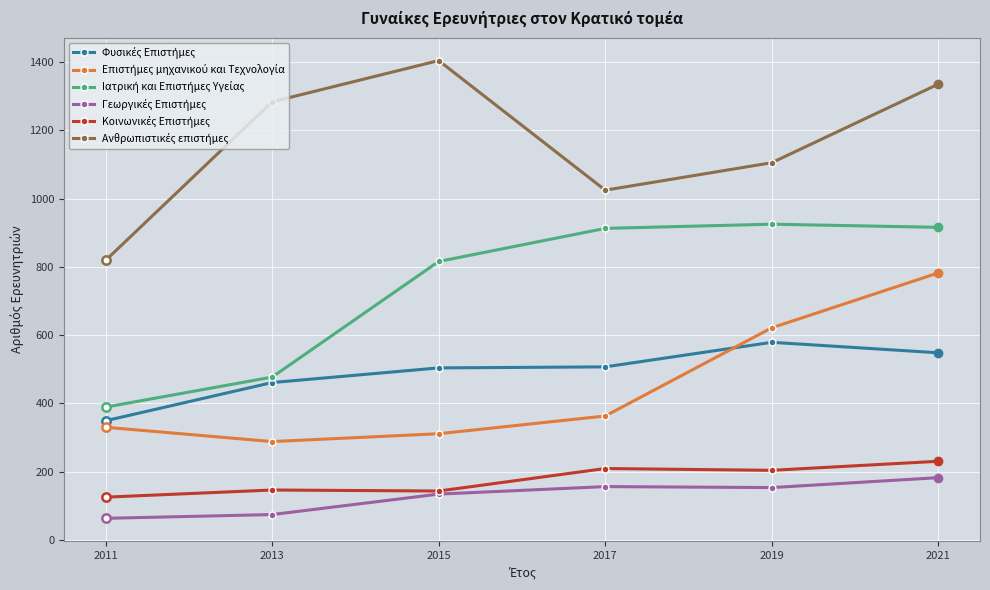

What is the minimum value shown in the chart?

63.0